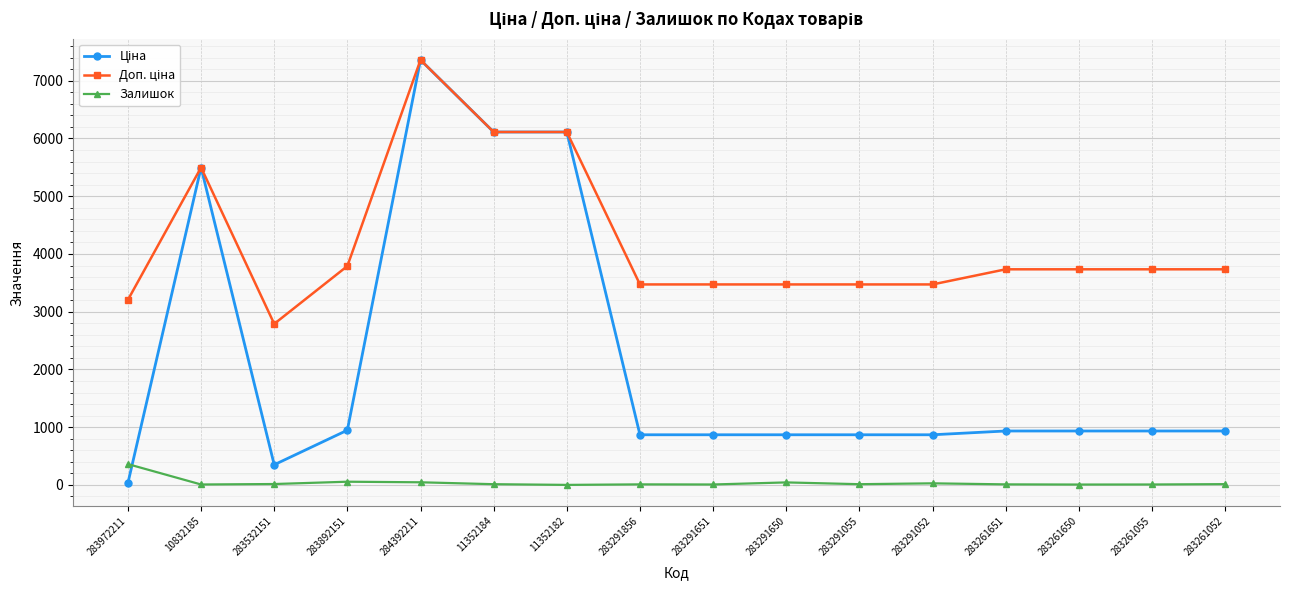

Is it true that Залишок equals 9.0 at 283291856?

True